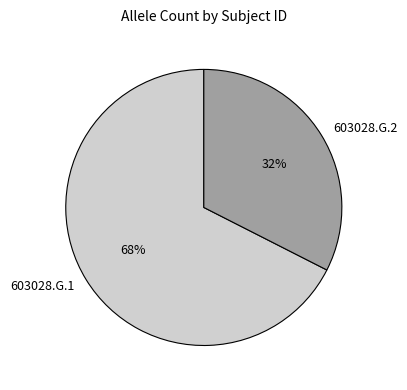

Does 603028.G.1 account for over 50% of the chart?

Yes